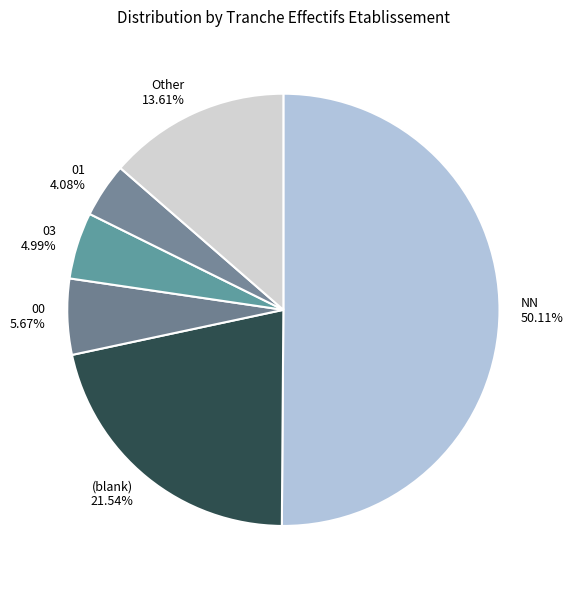

How many segments does this pie chart have?

6